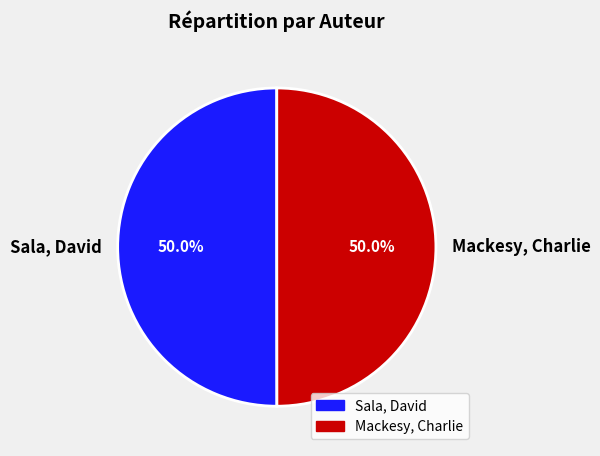

Approximately how many times larger is the value at Mackesy, Charlie compared to Sala, David?

1.0